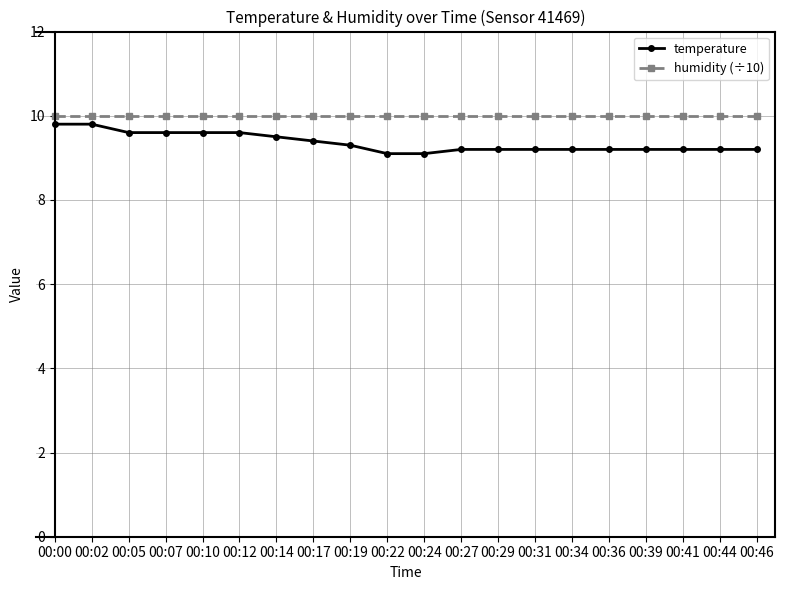

What is the sum of the humidity (÷10) values at 00:00 and 00:39?

20.0